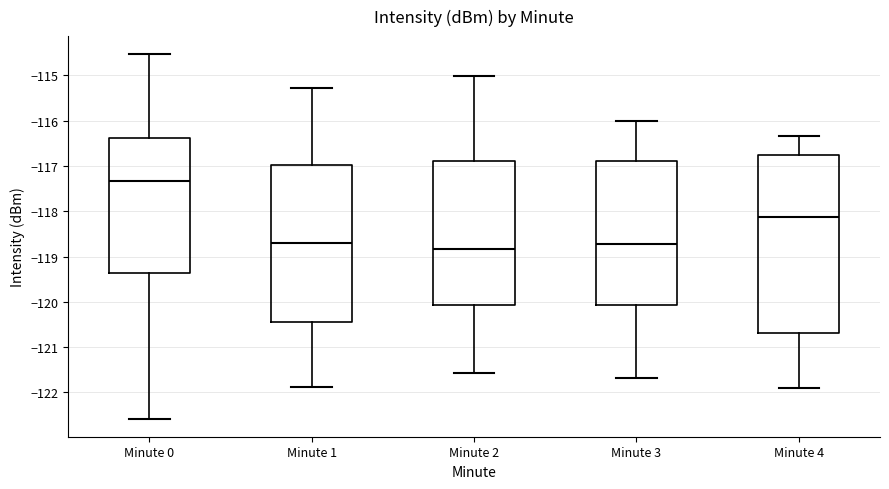

Which box's median line is the highest?

Minute 0